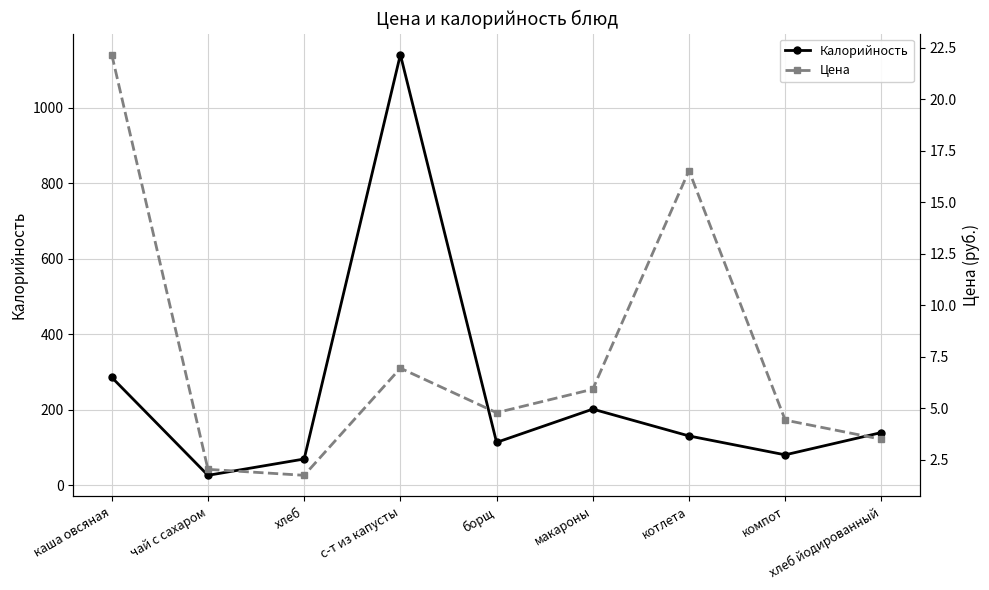

What is the sum of all Калорийность values?

2190.8